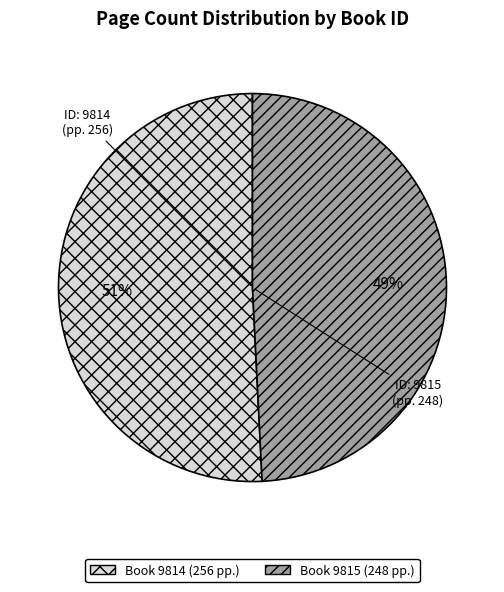

To the nearest percent, what is the difference between the largest and smallest slice percentages?

2%